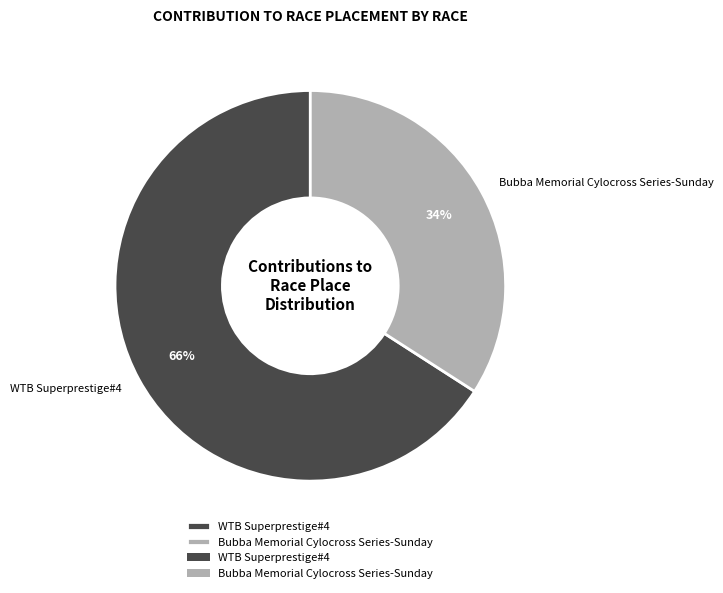

Is there any slice that represents more than half of the pie?

Yes